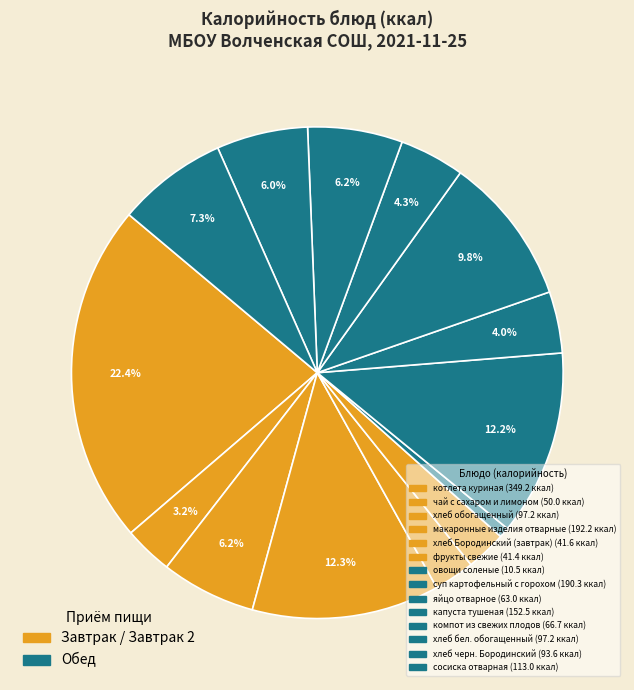

How much of the chart is everything except хлеб Бородинский (завтрак)?

97.3%